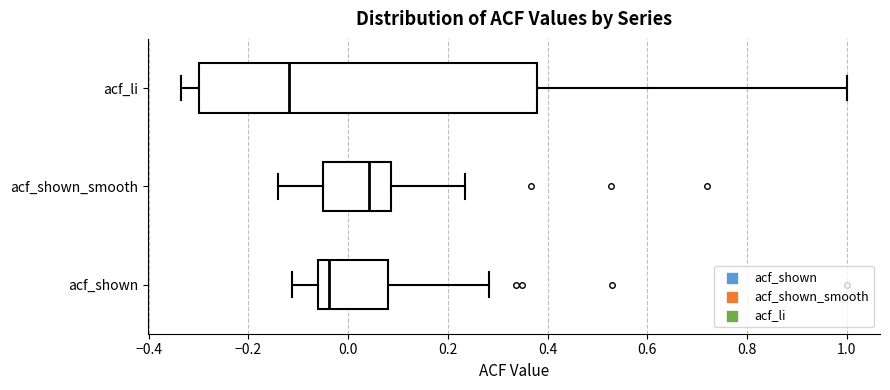

Reading bottom to top, transcribe this box plot: for each box, give where its median line is, the range the box spans, and where its two whiskers end, as read against the x-axis. The values are not printed on the chart, so give them approximately, as read against the axis.

acf_shown: median -0.04, box -0.06 to 0.08, whiskers -0.12 to 0.28
acf_shown_smooth: median 0.04, box -0.04 to 0.08, whiskers -0.14 to 0.24
acf_li: median -0.12, box -0.30 to 0.38, whiskers -0.34 to 1.00